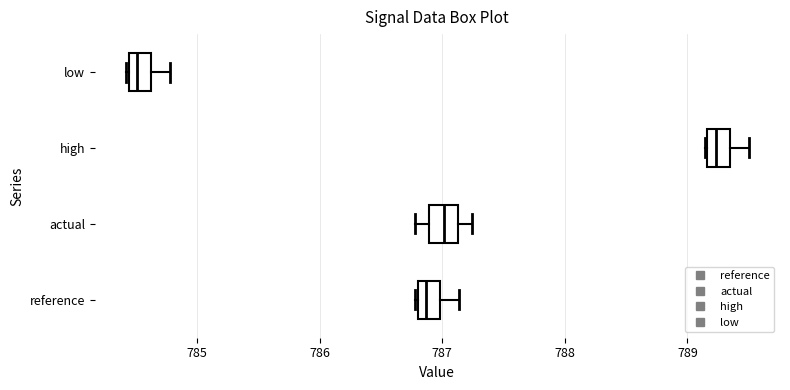

Which box has the furthest to the right median line?

high